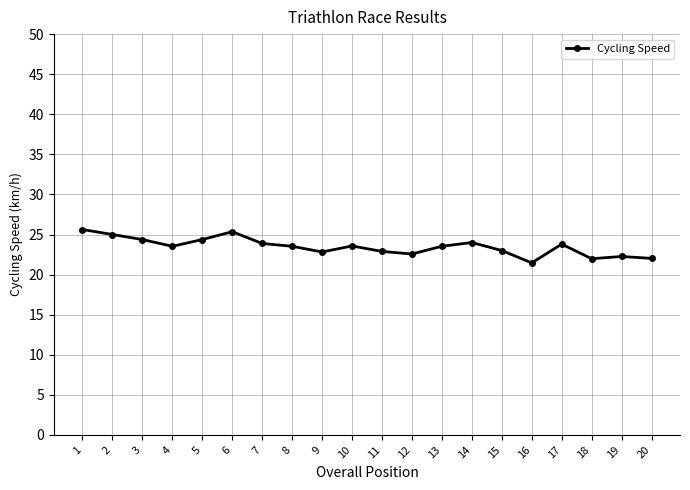

Is it true that the value at 4 is 23.5?

True